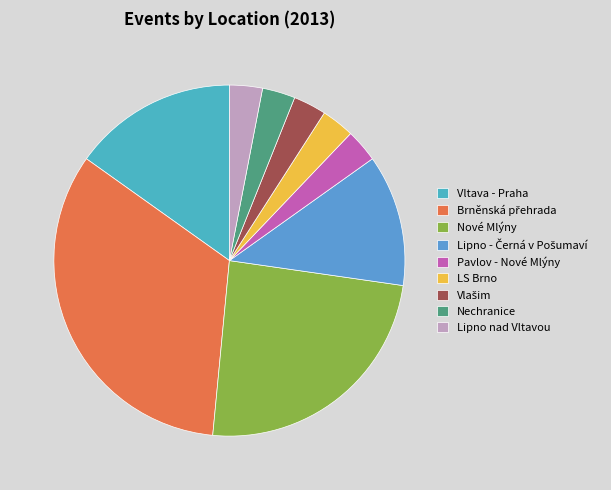

Which category has the smallest portion of the pie?

Pavlov - Nové Mlýny